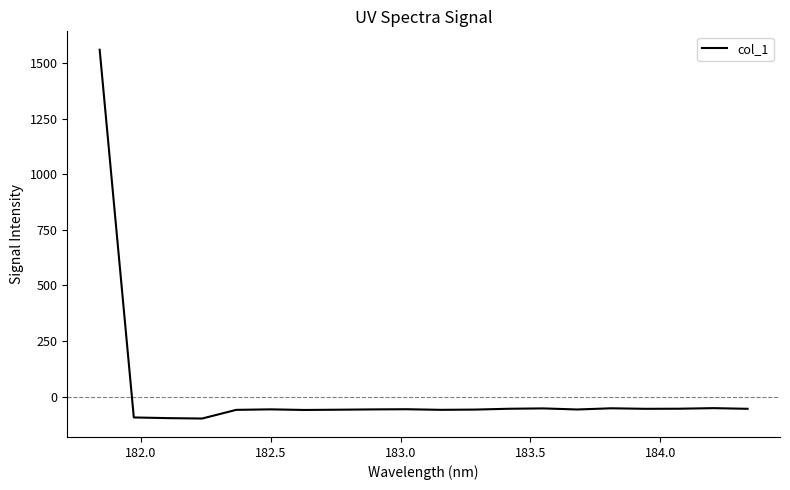

What is the minimum value shown in the chart?

-99.0